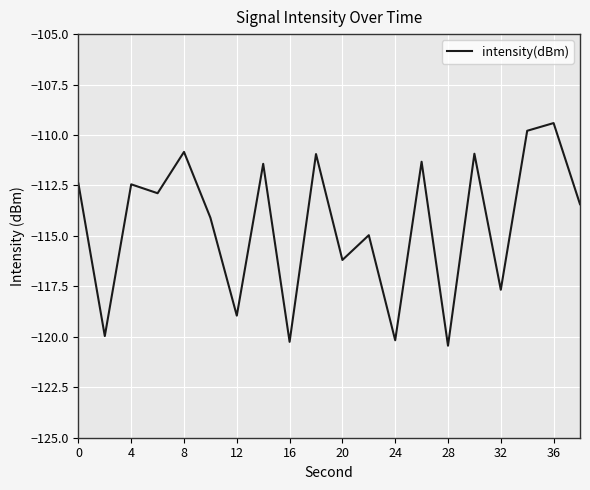

Reading left to right, what are all the values shown in this chart?

-112.4	-120.0	-112.4	-112.9	-110.8	-114.1	-119.0	-111.4	-120.2	-110.9	-116.2	-115.0	-120.2	-111.3	-120.4	-110.9	-117.7	-109.8	-109.4	-113.4